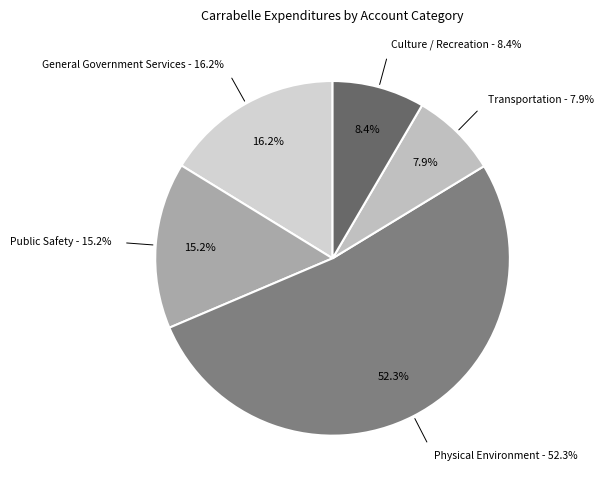

What is the largest slice in the pie chart?

Physical Environment